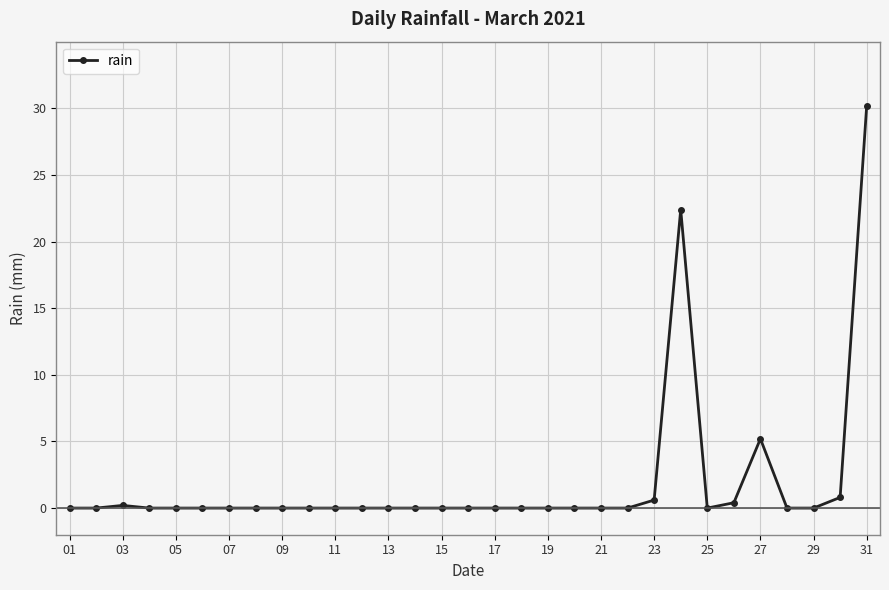

What is the maximum value shown in the chart?

30.2